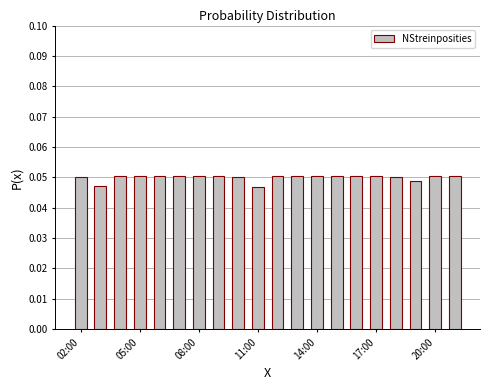

What is the sum of all values?

1.0